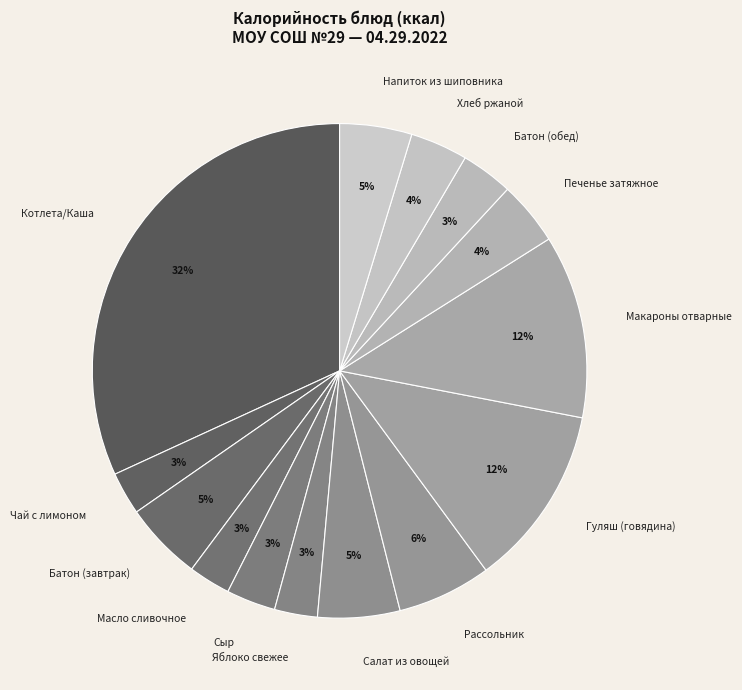

The Батон (обед) slice represents 3% of the pie. True or false?

True